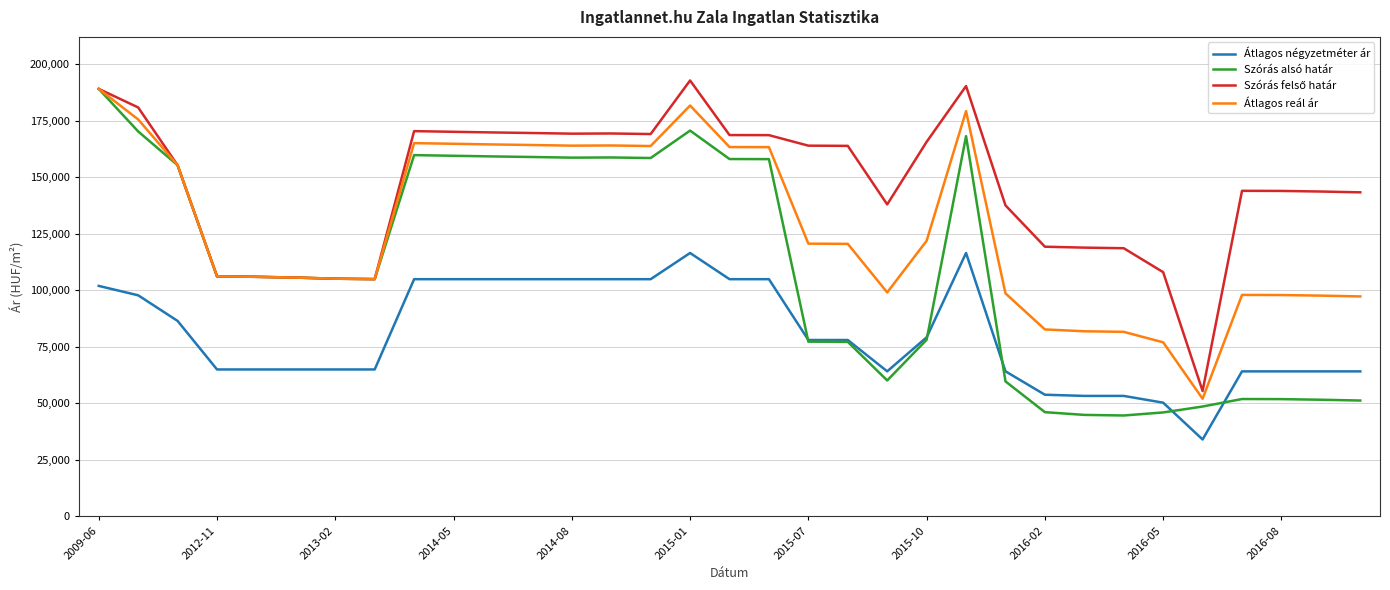

What is the maximum value shown in the chart?

192866